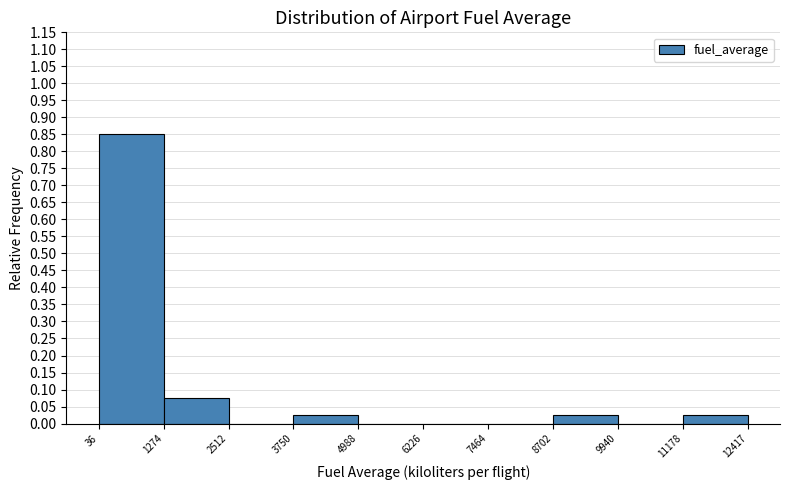

Which range on the x-axis has the tallest bar?

36 to 1274